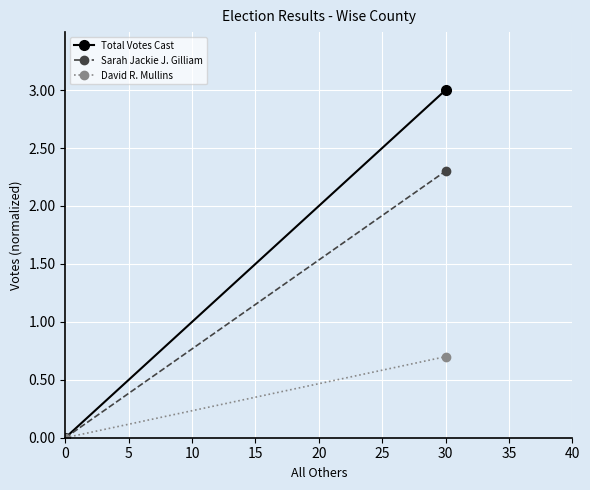

List the series in order of their peak value, highest first.

Total Votes Cast, Sarah Jackie J. Gilliam, David R. Mullins